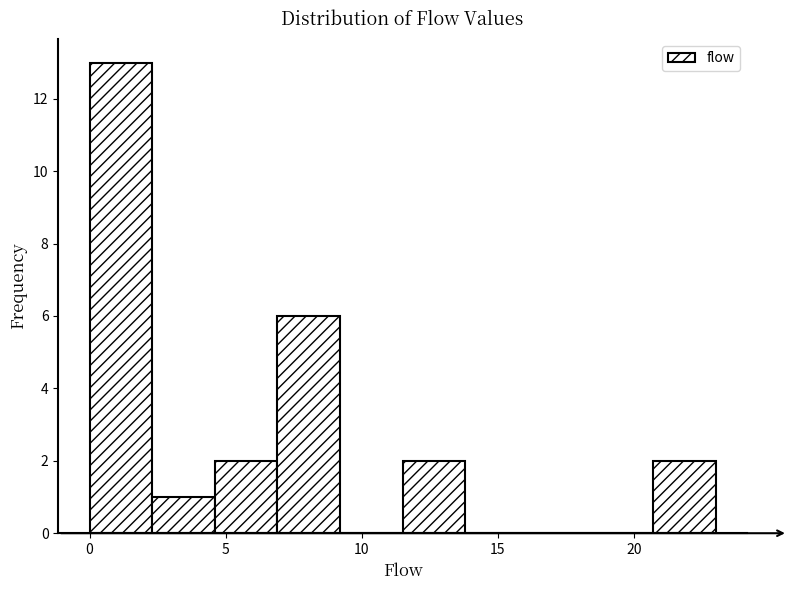

Over which range of the x-axis is the bar tallest?

0.0 to 2.3